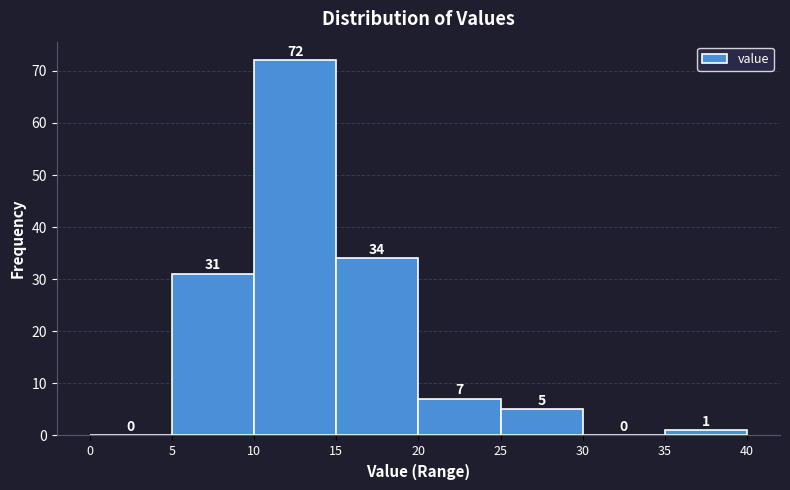

Reading left to right, list every bar in this chart as the range it spans on the x-axis followed by its height.

0 to 5: 0
5 to 10: 31
10 to 15: 72
15 to 20: 34
20 to 25: 7
25 to 30: 5
30 to 35: 0
35 to 40: 1